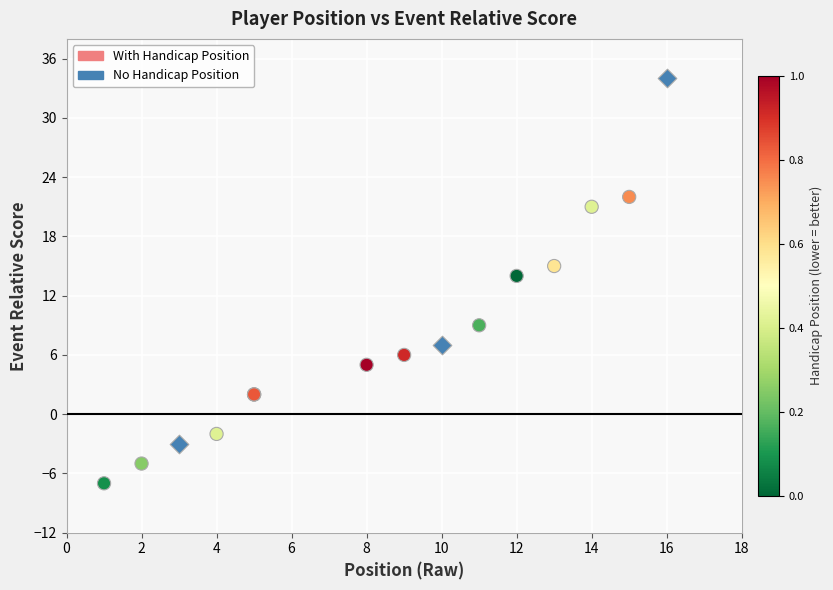

Which series has the widest spread of Y values?

No Handicap Position